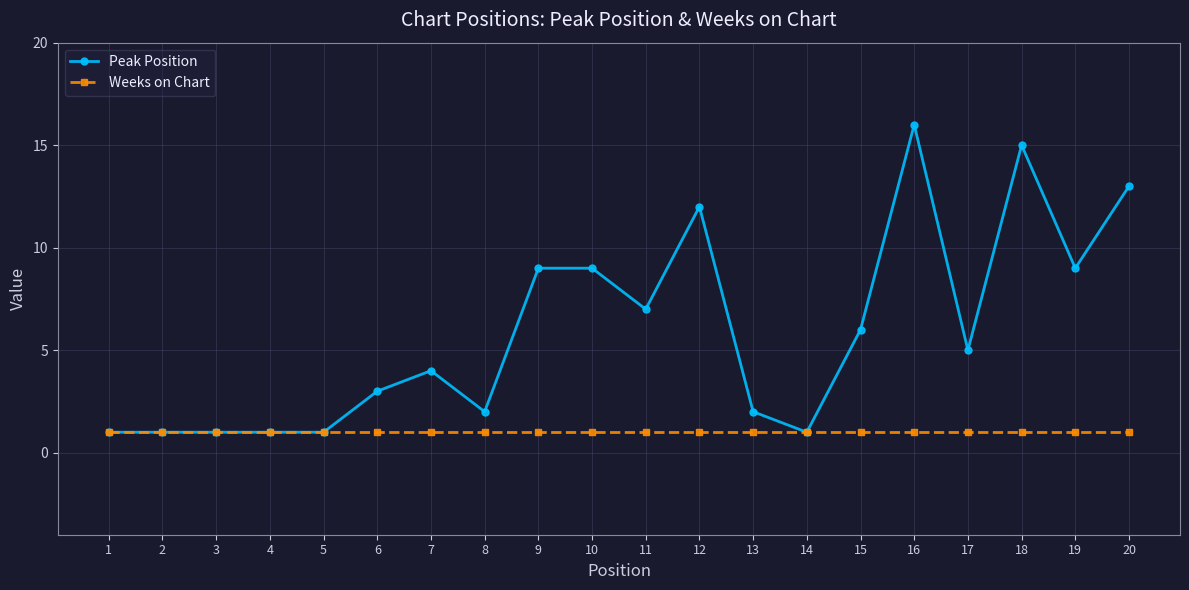

What is the difference between the highest and lowest values at 7?

3